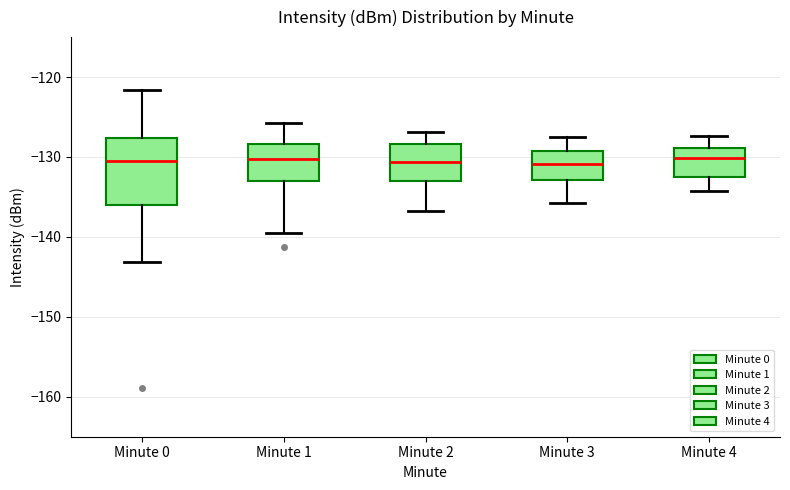

Reading left to right, read every box against the y-axis: the position of its median line, the range the box covers, and the ends of its whiskers. The values are not printed on the chart, so give them approximately, as read against the axis.

Minute 0: median -130, box -136 to -128, whiskers -143 to -122
Minute 1: median -130, box -133 to -128, whiskers -139 to -126
Minute 2: median -131, box -133 to -128, whiskers -137 to -127
Minute 3: median -131, box -133 to -129, whiskers -136 to -127
Minute 4: median -130, box -132 to -129, whiskers -134 to -127